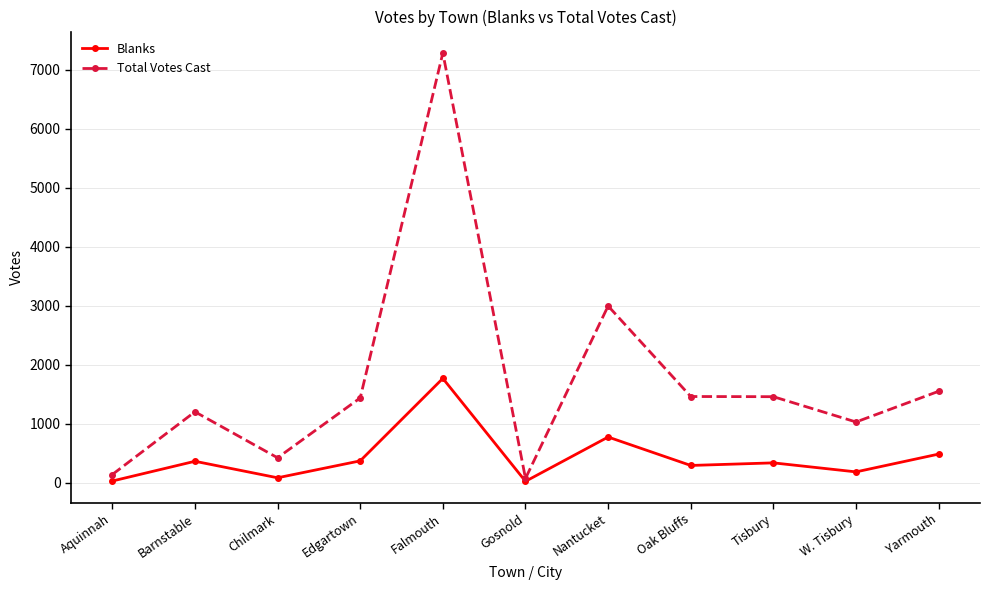

Does the chart display data point markers on the line(s)?

Yes